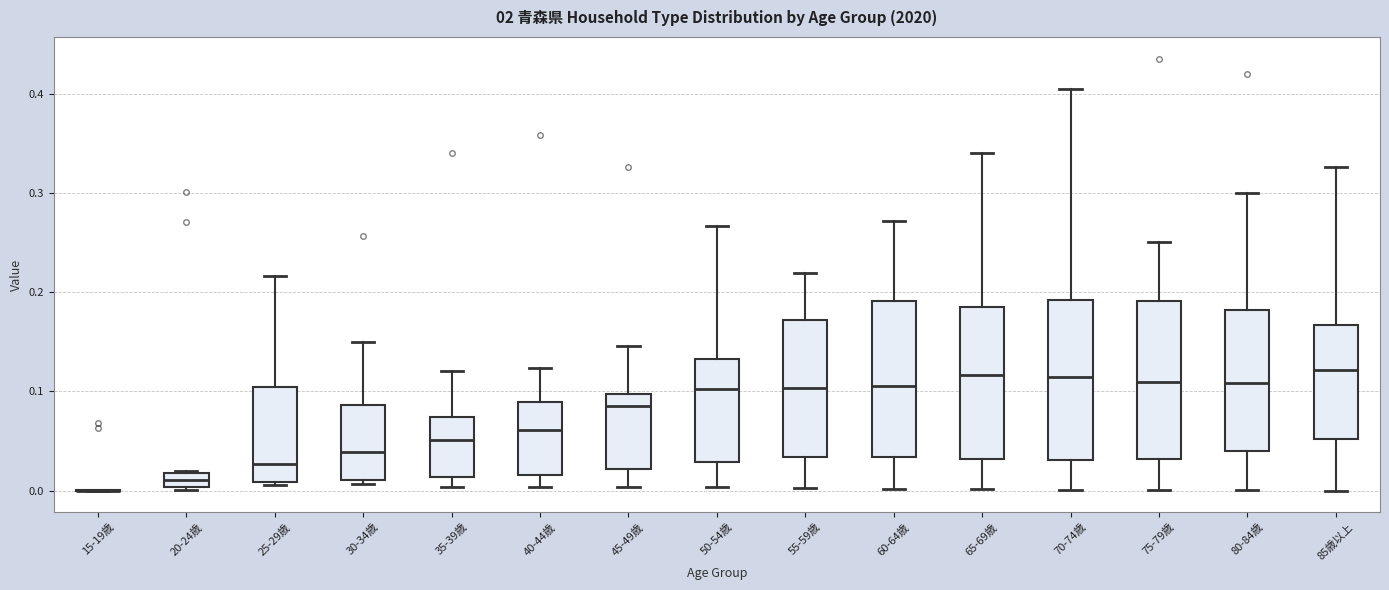

Where does the upper whisker of the box for 30-34歳 end on the y-axis? The values are not printed on the chart, so give them approximately, as read against the axis.

0.15